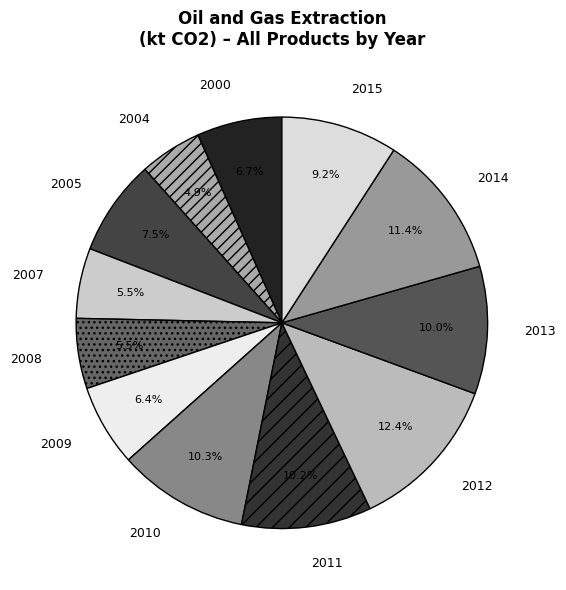

Does any single category account for the majority?

No